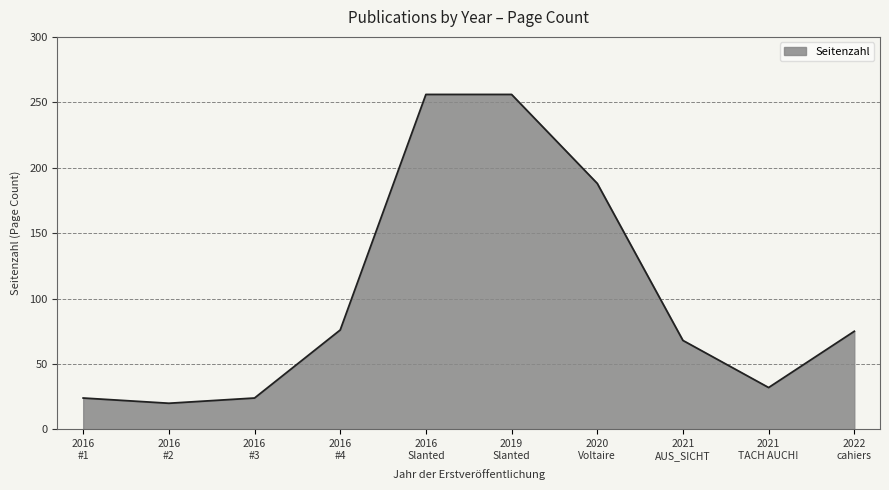

What is the greatest value displayed?

256